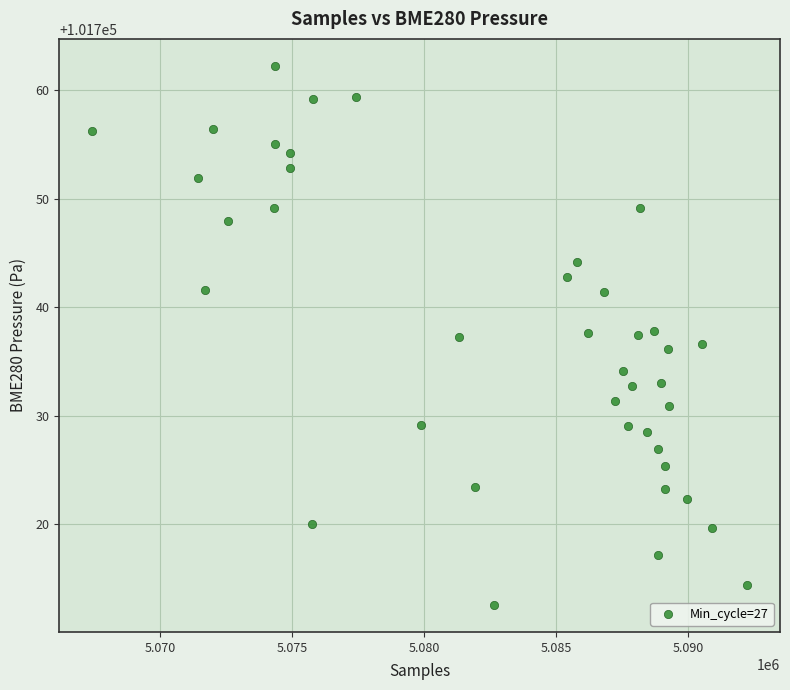

What is the range of Y values (max minus min)?

49.6